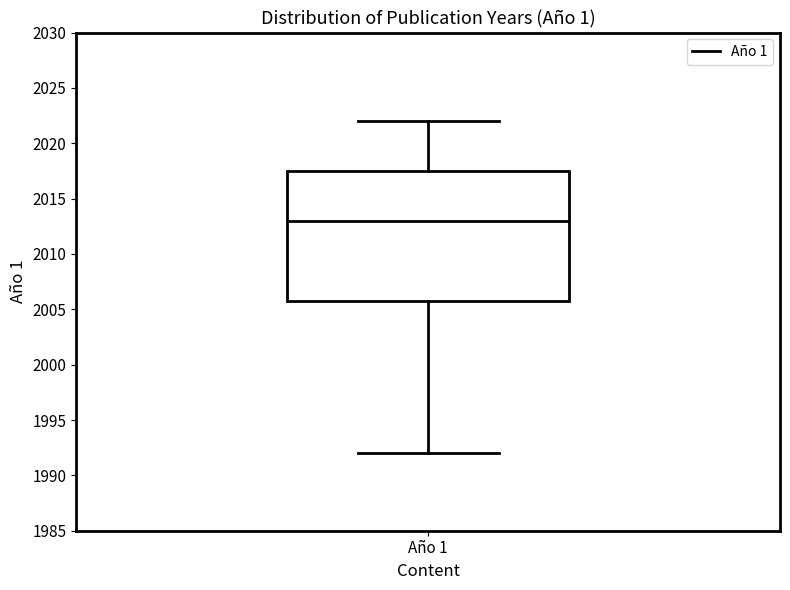

Where is the lower edge of the box for Año 1 on the y-axis? The values are not printed on the chart, so give them approximately, as read against the axis.

2006.0